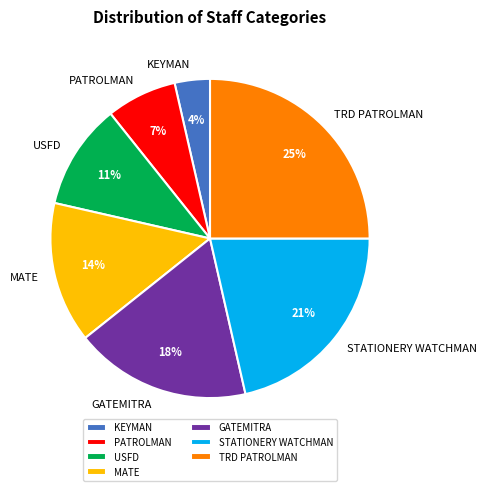

To the nearest percent, what is the difference between the GATEMITRA and USFD slice percentages?

7%